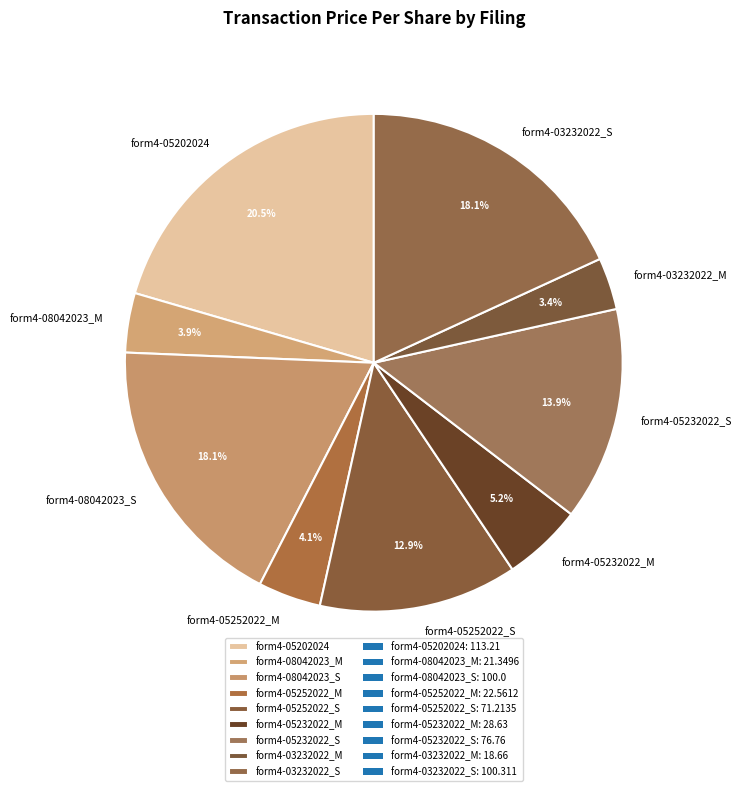

What percentage is the form4-03232022_S slice, to the nearest percent?

18%